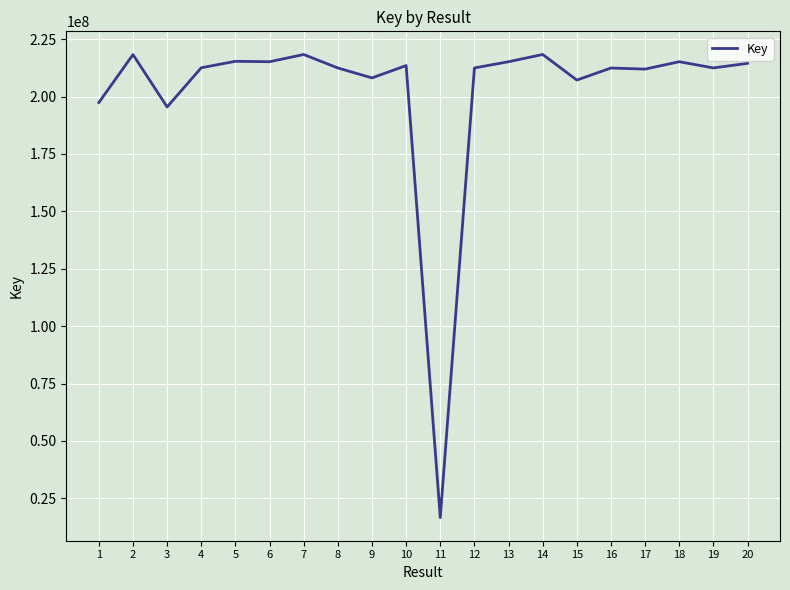

True or false: the data shows 212555931 at 4.

True